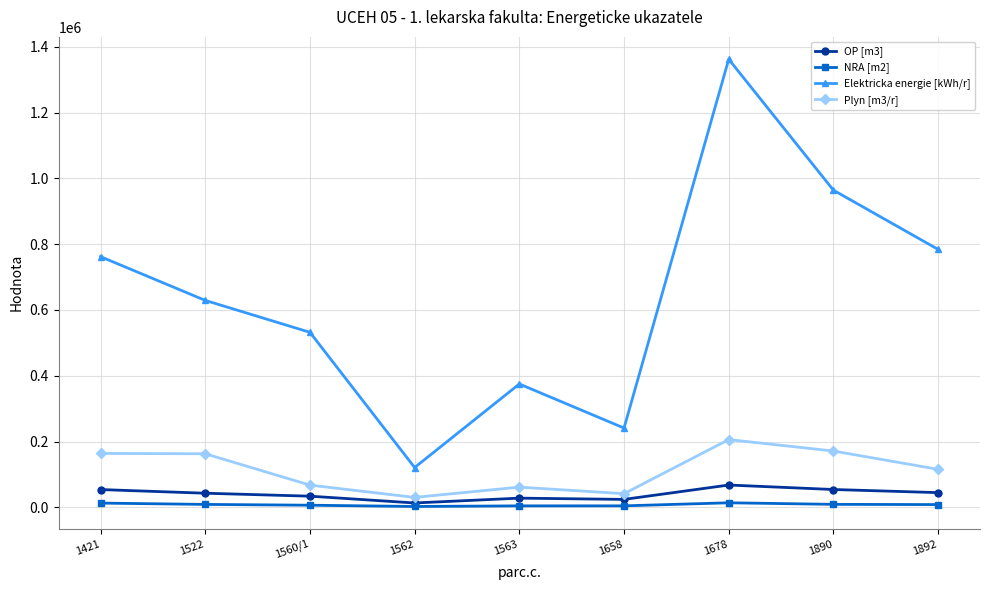

What is the spread (max minus min) of values at 1563?

370489.0